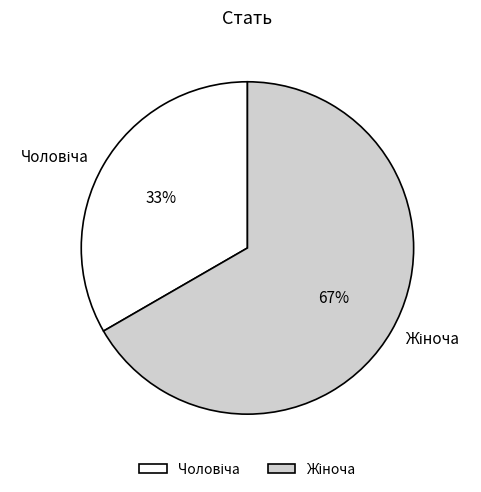

Does any single category account for the majority?

Yes